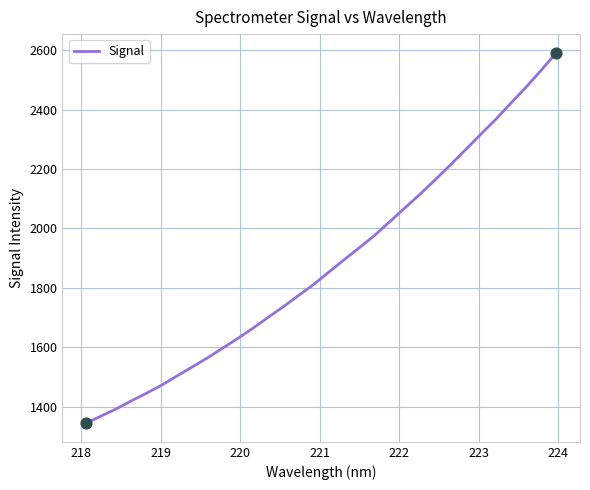

What is the minimum value shown in the chart?

1344.0